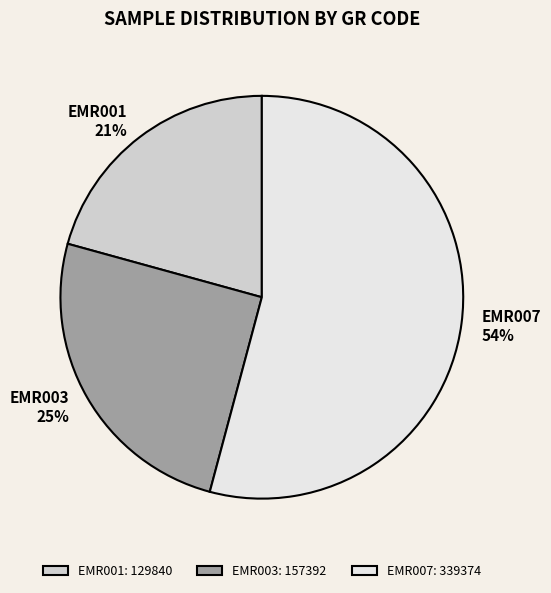

Count the number of slices in the pie.

3